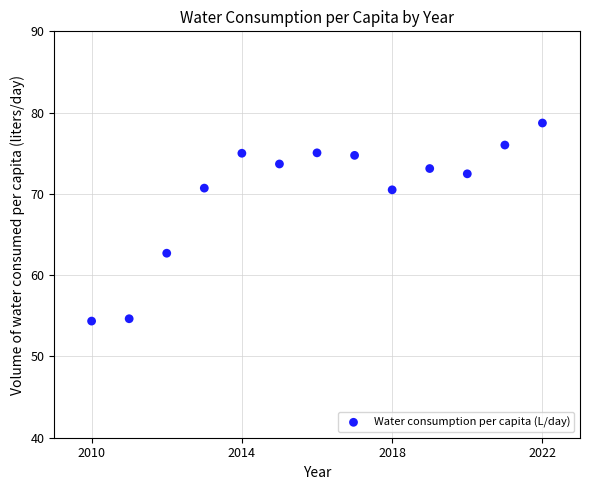

What Y value in the scatter plot is closest to 66?

62.7